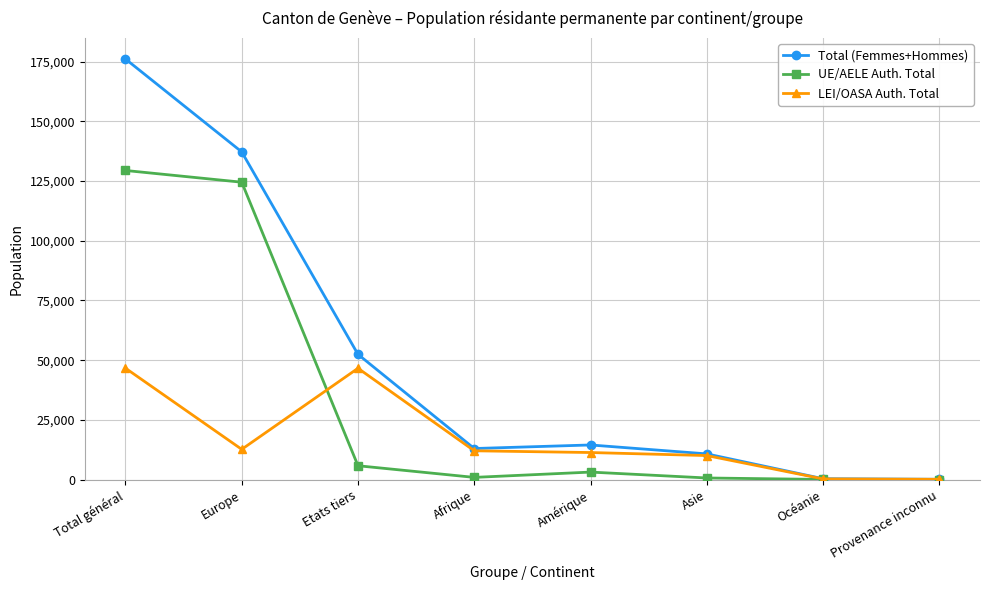

At which category does LEI/OASA Auth. Total reach its first local valley?

Europe